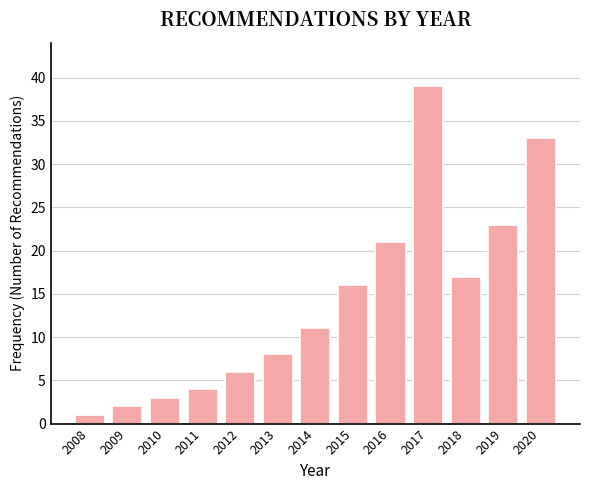

Reading left to right, extract all data points from this chart.

1	2	3	4	6	8	11	16	21	39	17	23	33